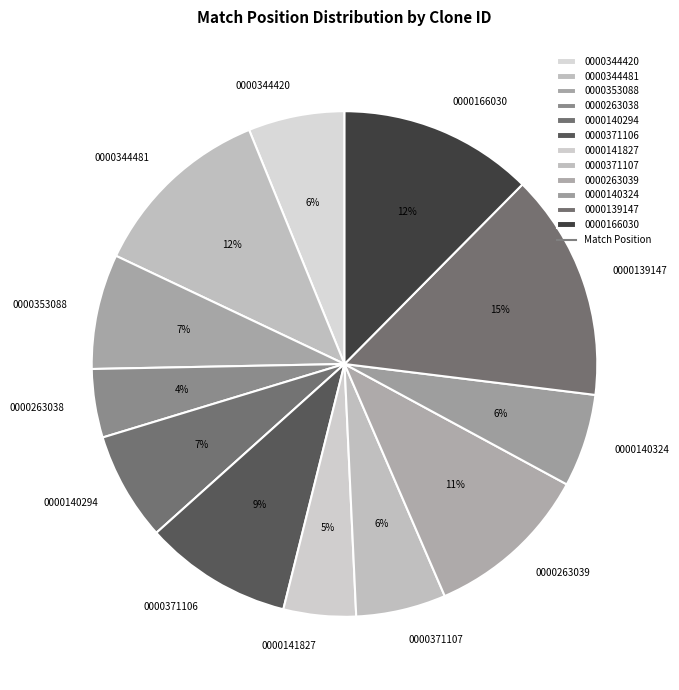

How many slices are in this pie chart?

12